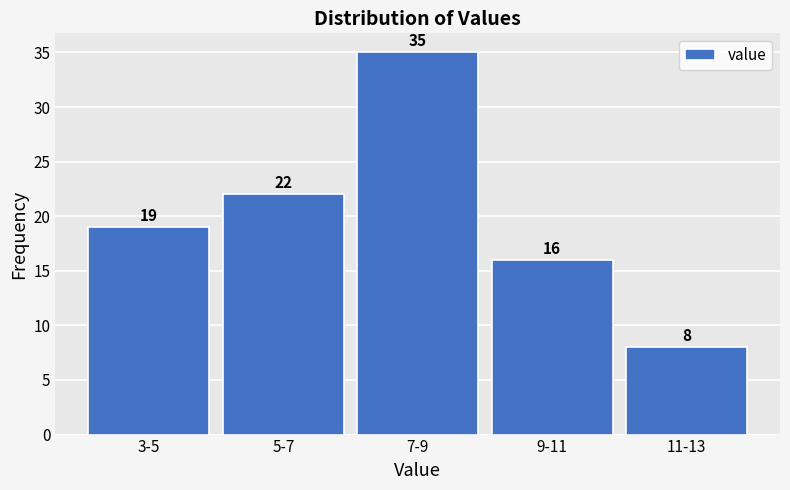

Reading left to right, list all the values displayed in this chart.

19	22	35	16	8